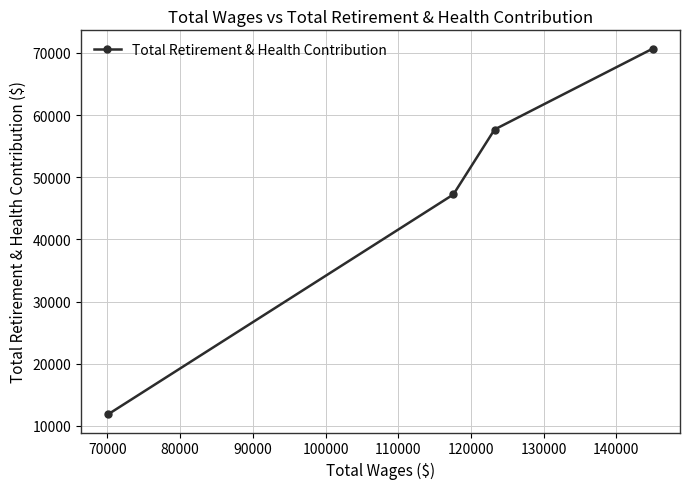

What is the value of the 3rd point from the left?

57691